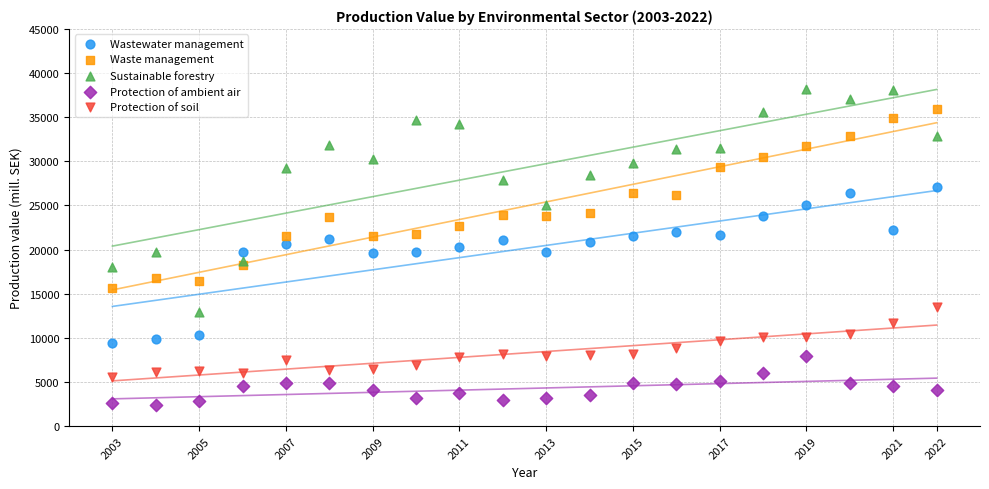

Which series reaches the minimum Y coordinate?

Protection of ambient air